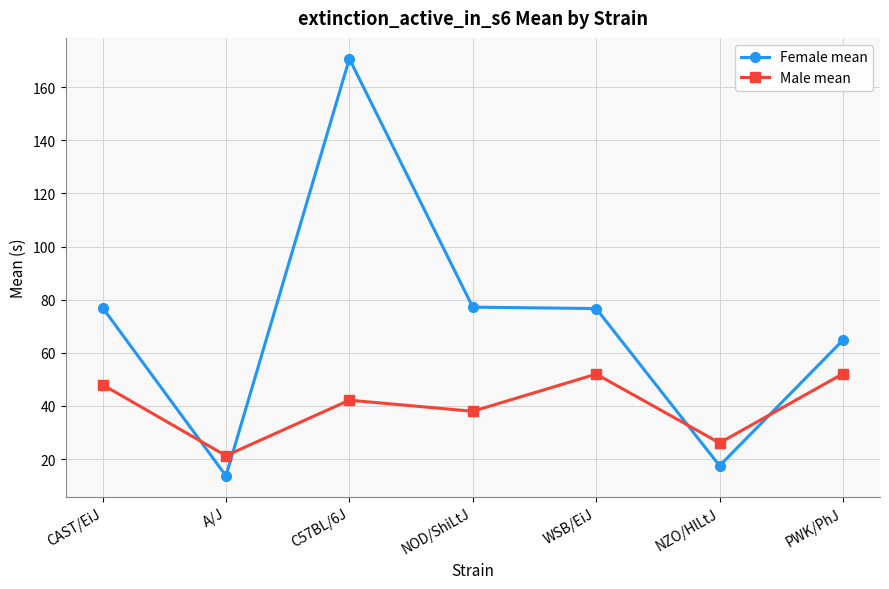

What is the average value of the Male mean series?

40.0